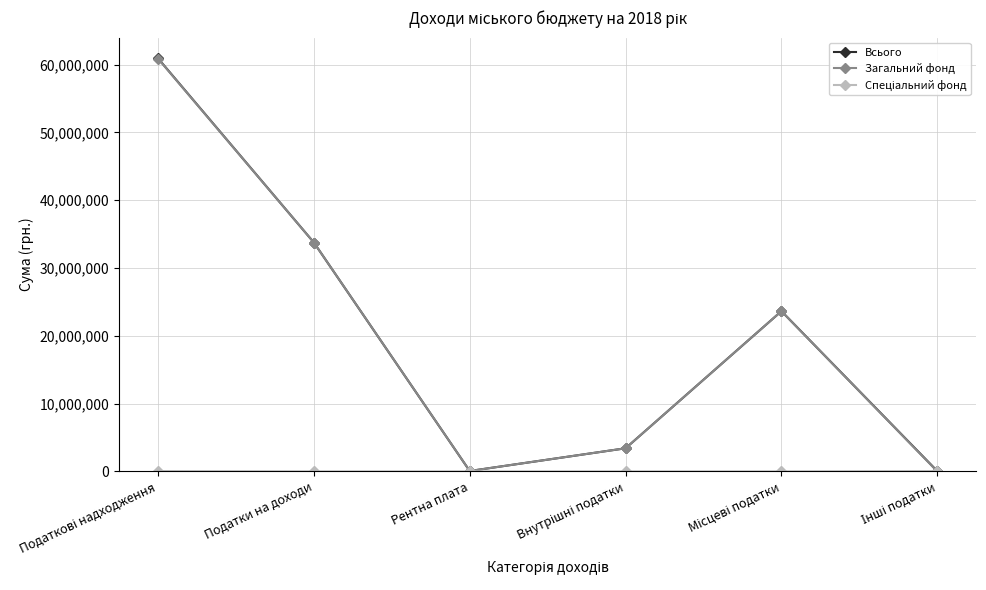

What is the difference between the highest and lowest values at Податки на доходи?

33755409